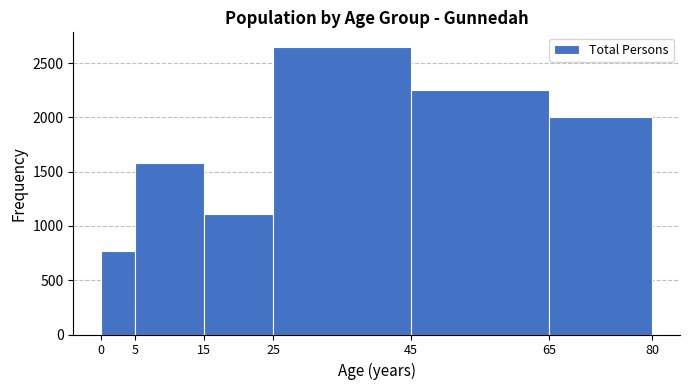

How tall is the bar that spans 0 to 5 on the x-axis? The values are not printed on the chart, so give them approximately, as read against the axis.

750